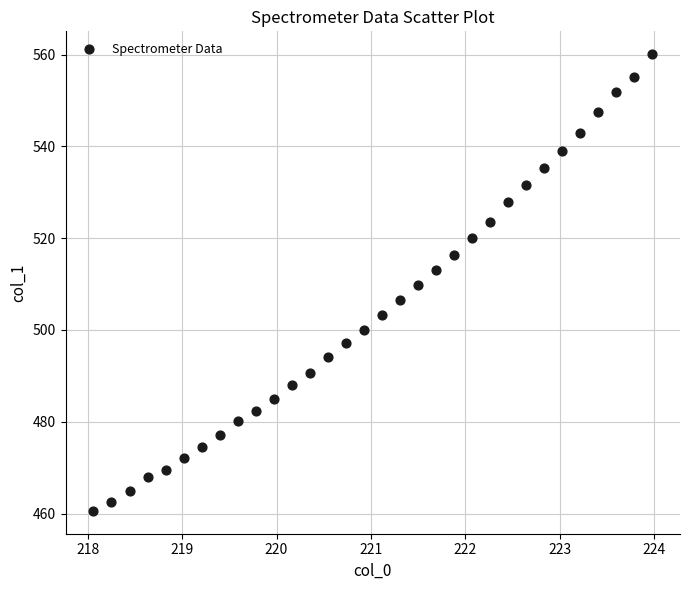

What is the range of X values (max minus min)?

5.9